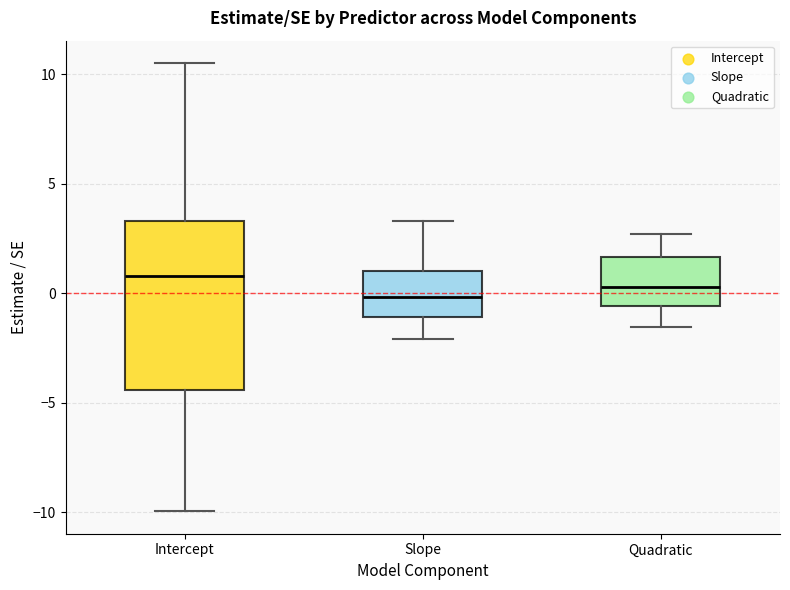

Reading left to right, transcribe this box plot: for each box, give where its median line is, the range the box spans, and where its two whiskers end, as read against the y-axis. The values are not printed on the chart, so give them approximately, as read against the axis.

Intercept: median 1.0, box -4.5 to 3.5, whiskers -10.0 to 10.5
Slope: median 0.0, box -1.0 to 1.0, whiskers -2.0 to 3.5
Quadratic: median 0.5, box -0.5 to 1.5, whiskers -1.5 to 2.5